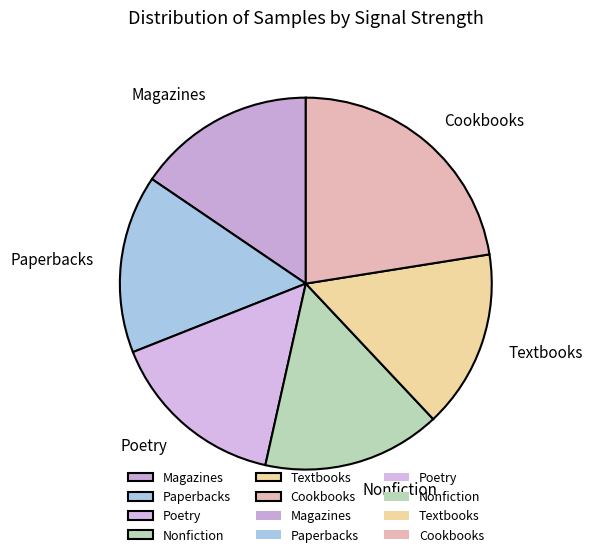

What is the ratio of the value at Cookbooks to the value at Textbooks?

1.5